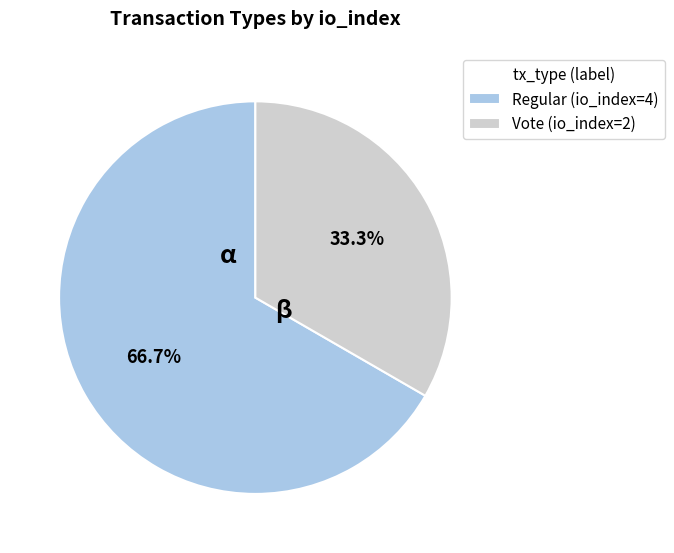

How much of the chart is everything except Vote (io_index=2)?

66.7%